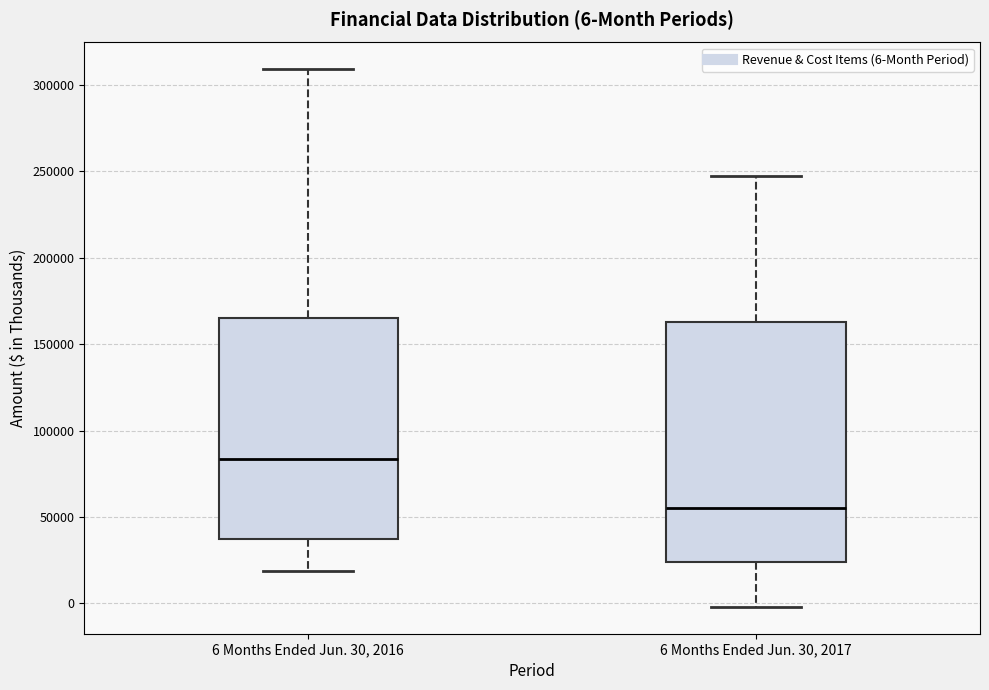

Which box's median line is the lowest?

6 Months Ended Jun. 30, 2017